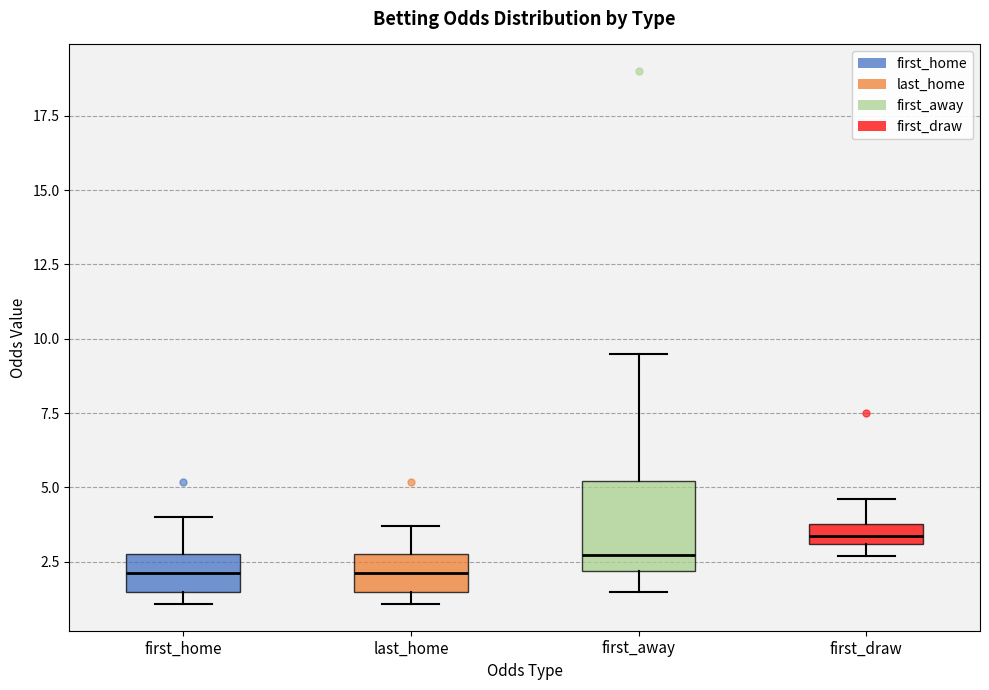

Which box's median line is the highest?

first_draw